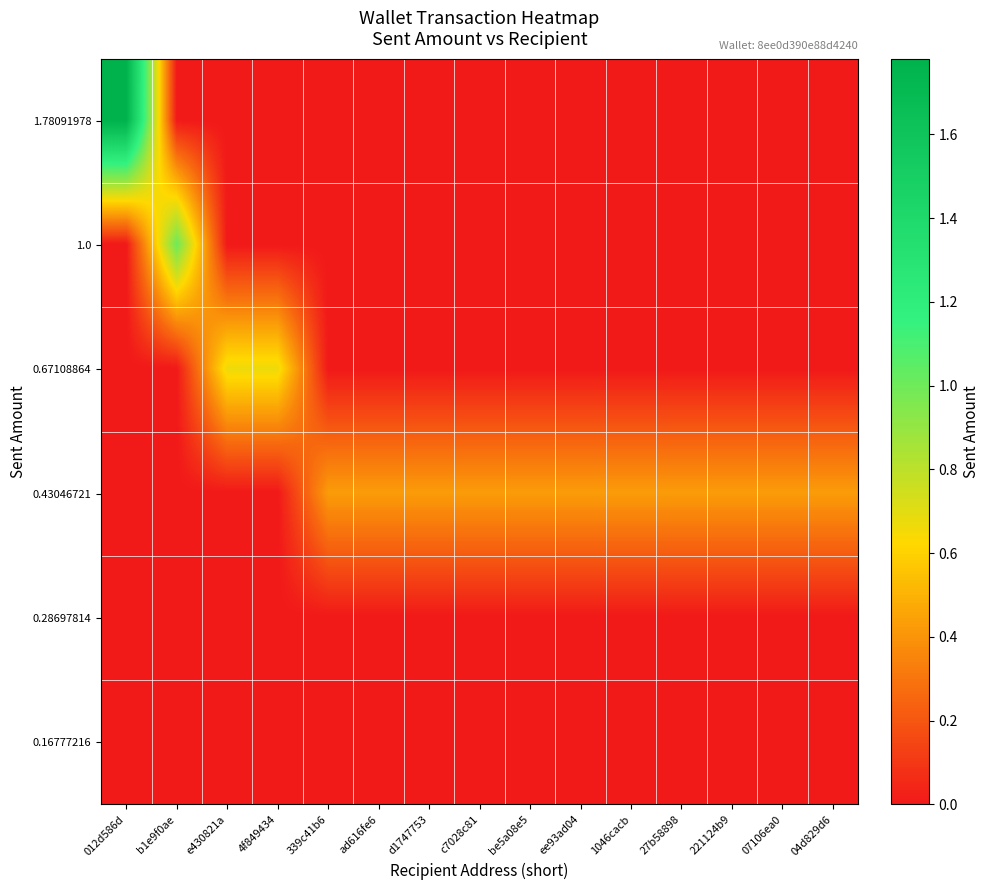

Count the number of categories in the chart.

15